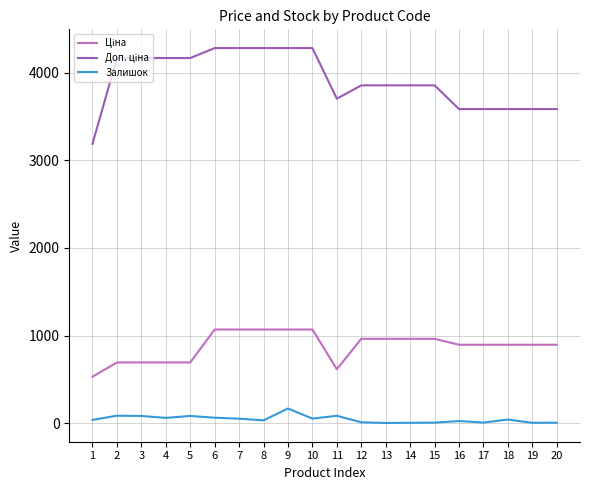

What is the greatest value displayed?

4279.1